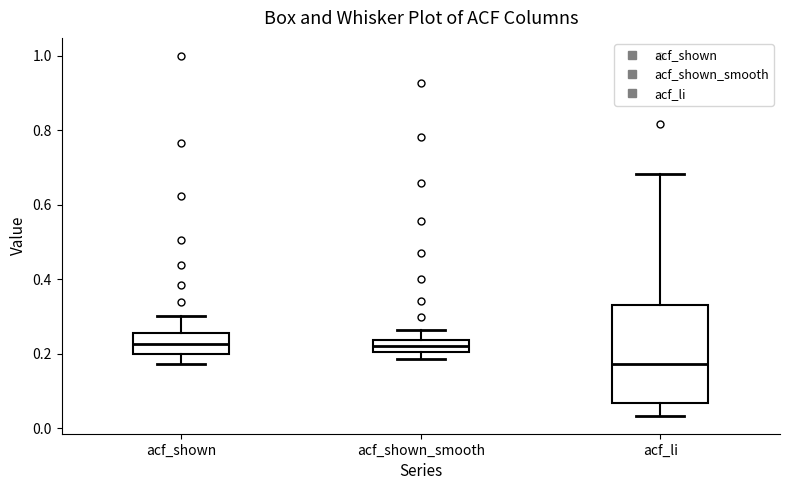

Reading left to right, transcribe this box plot: for each box, give where its median line is, the range the box spans, and where its two whiskers end, as read against the y-axis. The values are not printed on the chart, so give them approximately, as read against the axis.

acf_shown: median 0.22, box 0.20 to 0.26, whiskers 0.18 to 0.30
acf_shown_smooth: median 0.22, box 0.20 to 0.24, whiskers 0.18 to 0.26
acf_li: median 0.18, box 0.06 to 0.34, whiskers 0.04 to 0.68